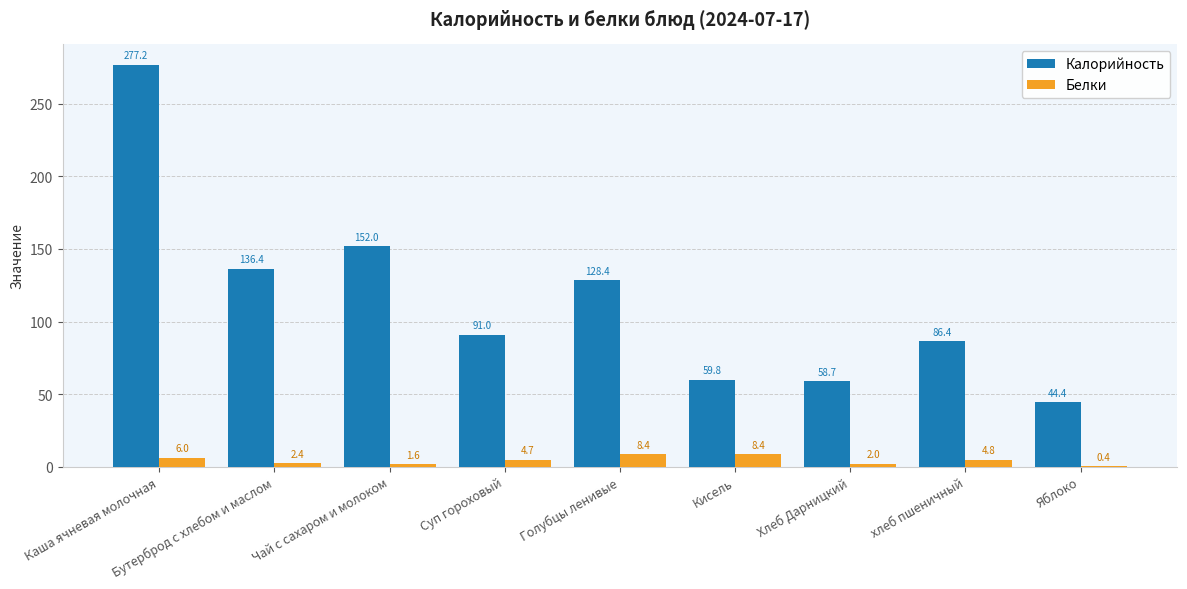

Where does the Белки series first go above 4?

Каша ячневая молочная